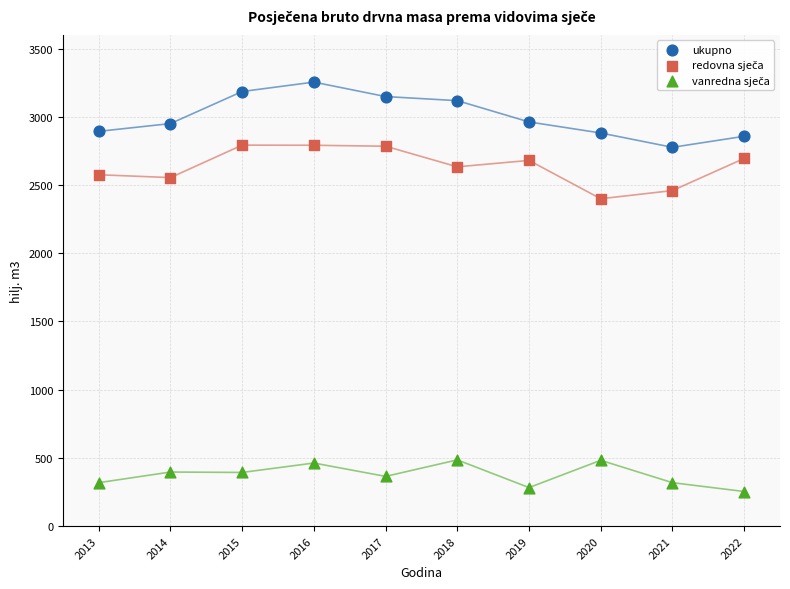

Which series reaches the maximum Y coordinate?

ukupno